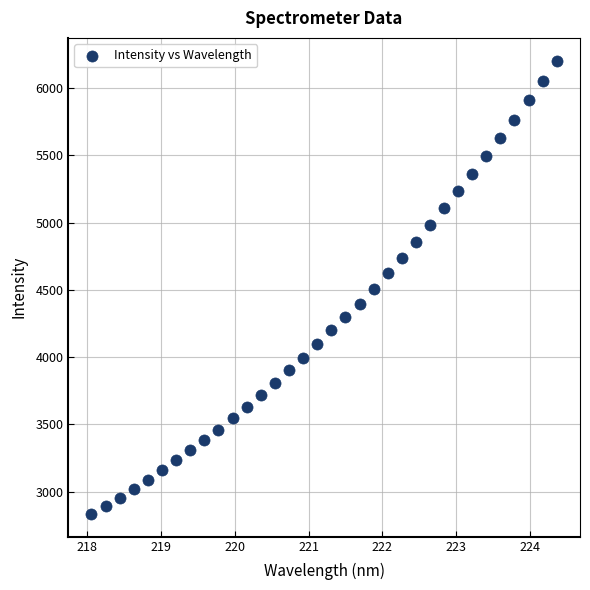

What is the range of Y values (max minus min)?

3370.6